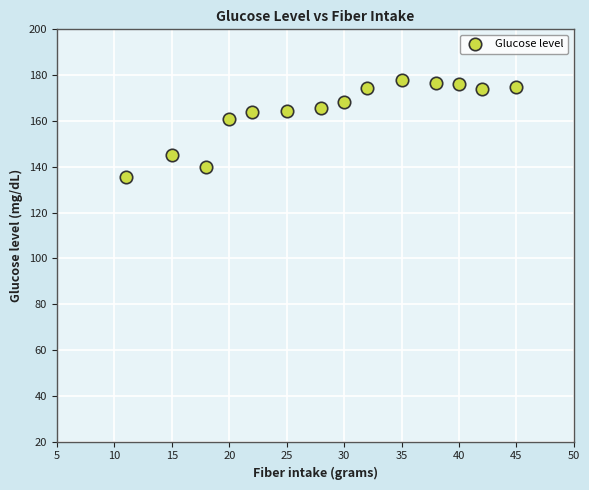

What Y value in the scatter plot is closest to 156?

161.1